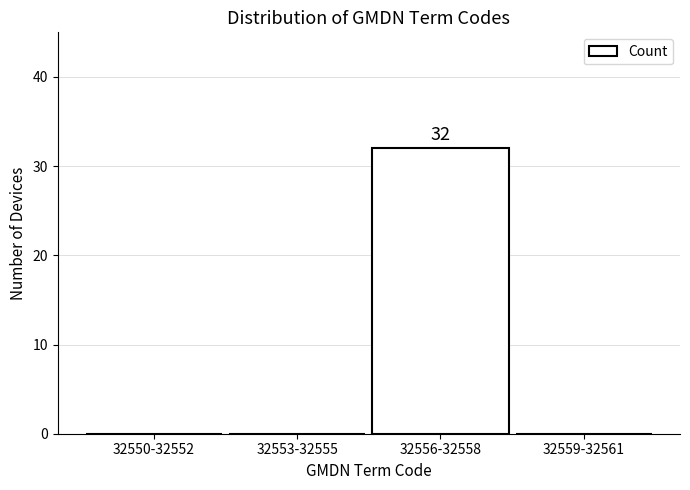

Reading left to right, list all the values displayed in this chart.

32550-32552=0	32553-32555=0	32556-32558=32	32559-32561=0